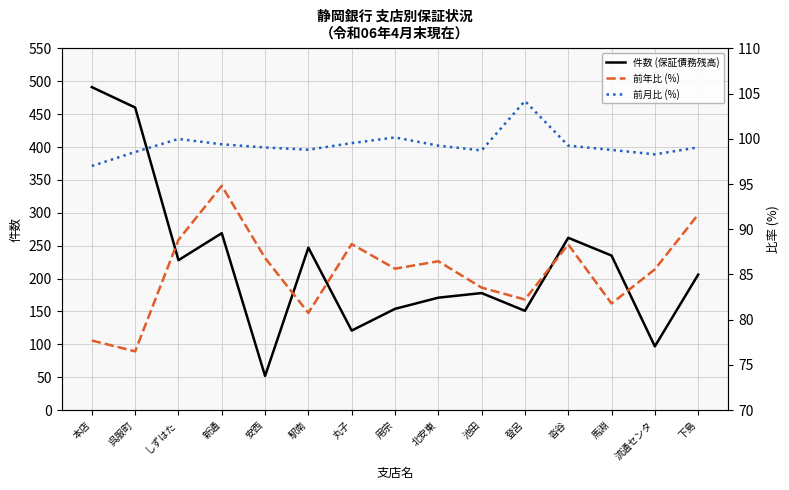

After their last crossing, which series has the higher values: 件数 (保証債務残高) or 前年比 (%)?

件数 (保証債務残高)